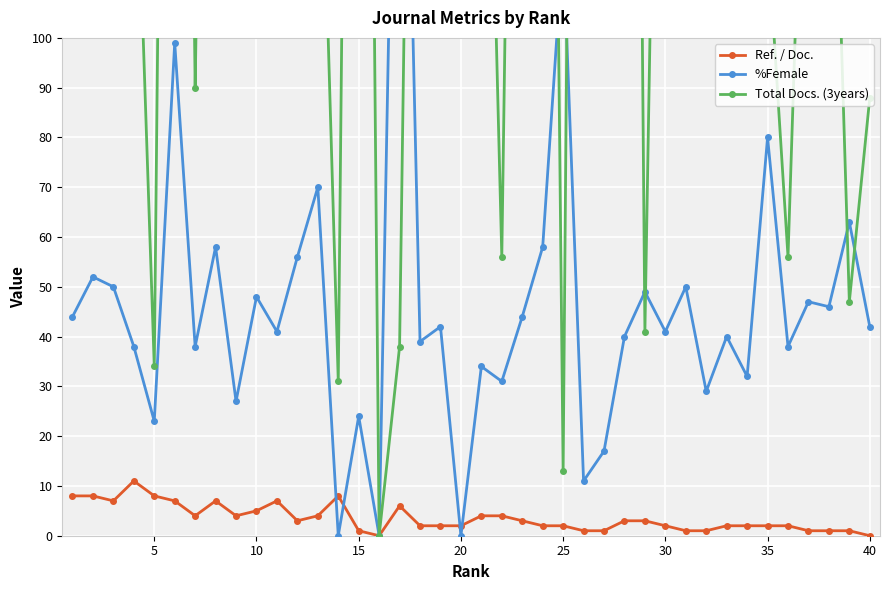

In Ref. / Doc., how many points are lower than both neighbors (excluding endpoints)?

5